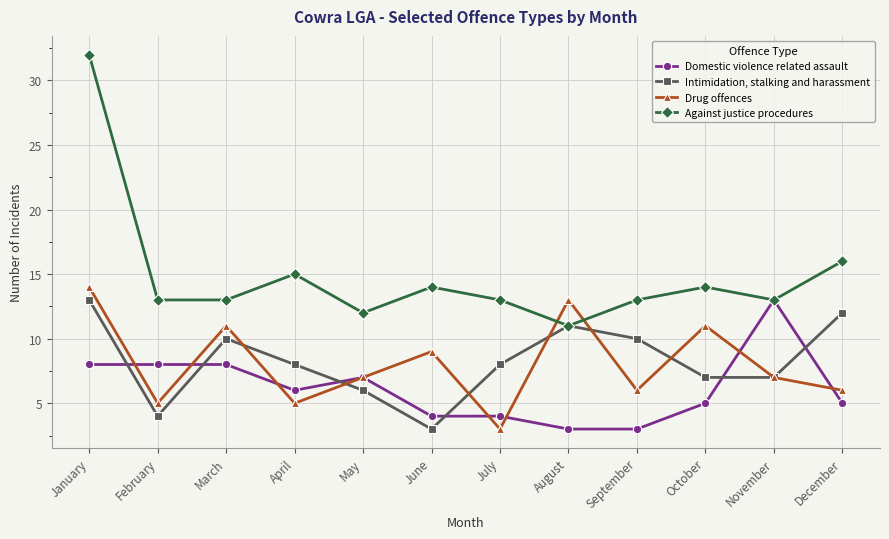

Reading right to left, what are all the values shown in this chart?

Domestic violence related assault: 5	13	5	3	3	4	4	7	6	8	8	8
Intimidation, stalking and harassment: 12	7	7	10	11	8	3	6	8	10	4	13
Drug offences: 6	7	11	6	13	3	9	7	5	11	5	14
Against justice procedures: 16	13	14	13	11	13	14	12	15	13	13	32